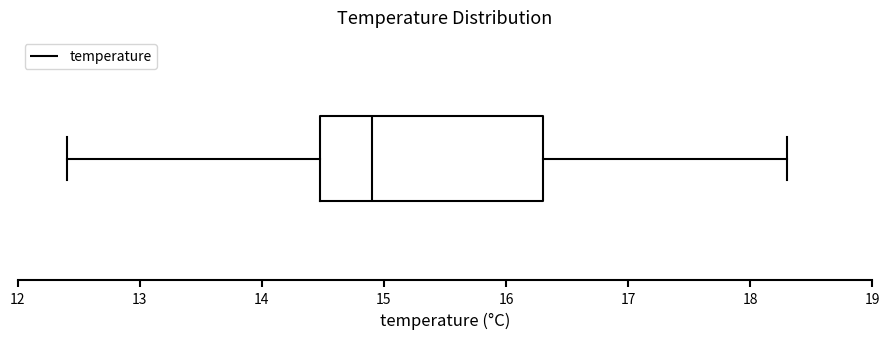

Where is the left edge of the box on the x-axis? The values are not printed on the chart, so give them approximately, as read against the axis.

14.5